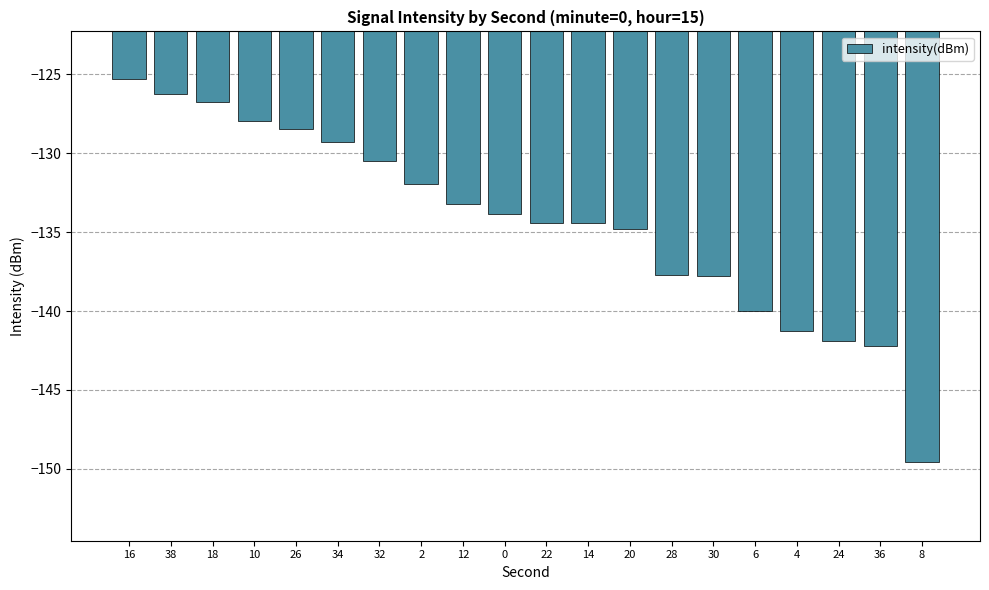

Where does the data first go above -133?

16